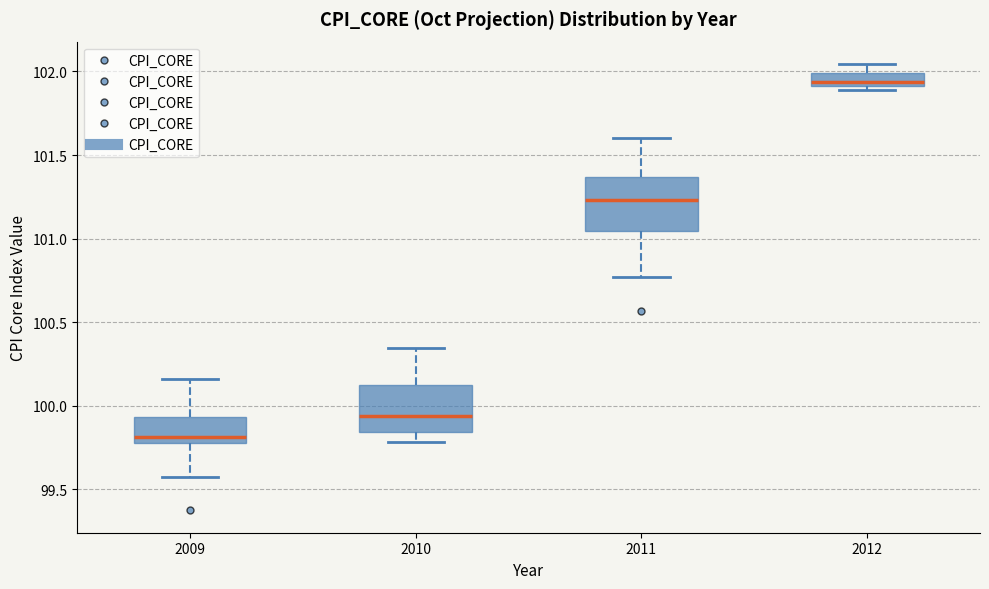

Which box's median line is the lowest?

2009